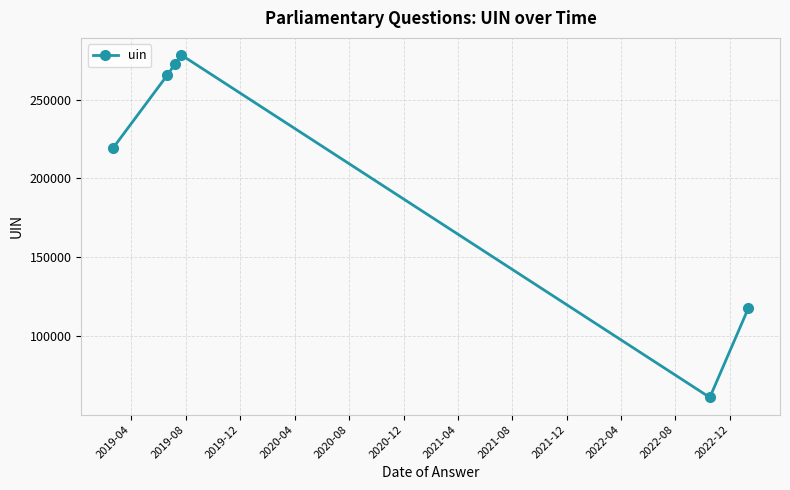

What is the value of the 4th point from the left?

278377